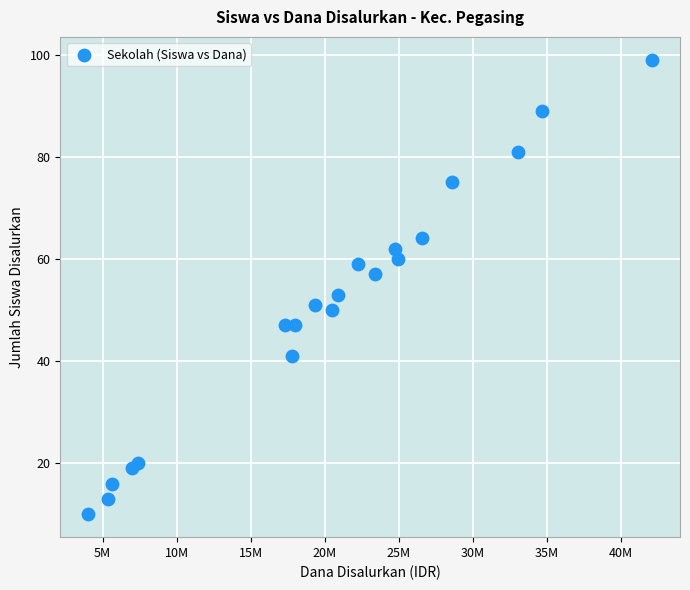

What is the range of Y values (max minus min)?

89